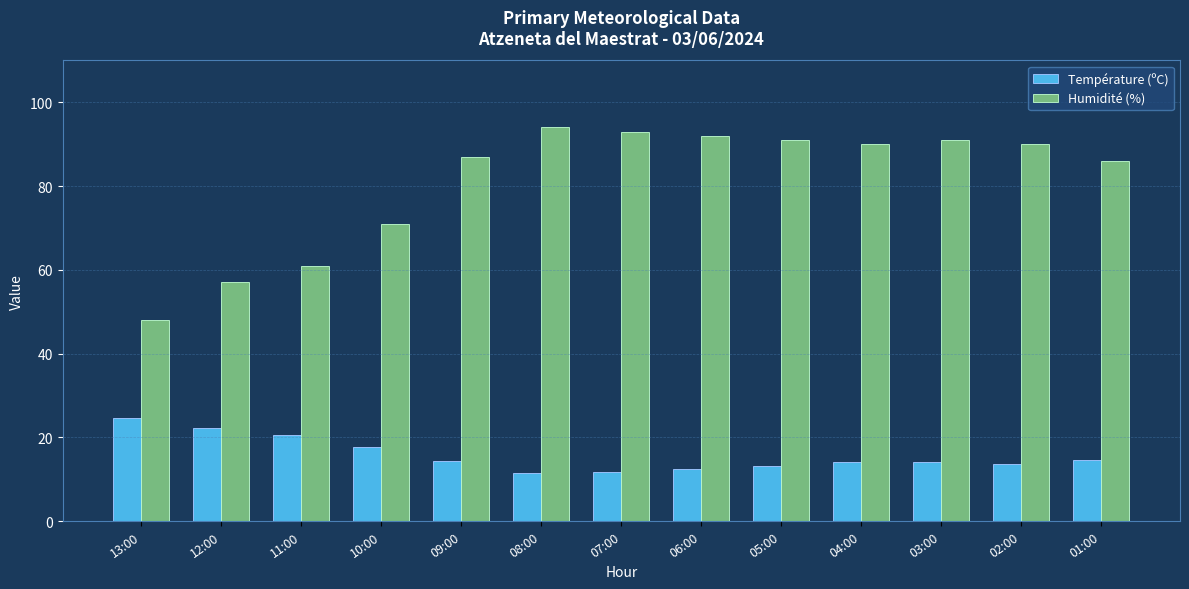

At which label is Humidité (%) closest to 71?

10:00